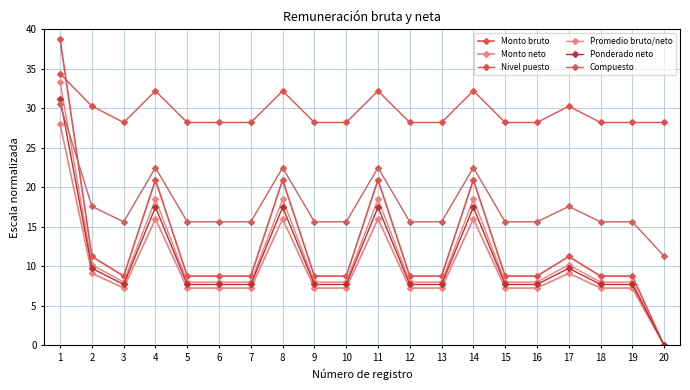

How many lines are shown in the chart?

6